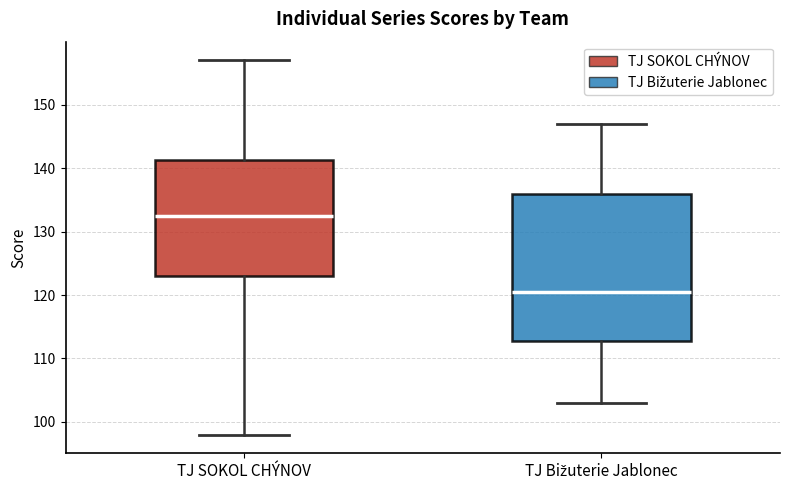

Reading left to right, transcribe this box plot: for each box, give where its median line is, the range the box spans, and where its two whiskers end, as read against the y-axis. The values are not printed on the chart, so give them approximately, as read against the axis.

TJ SOKOL CHÝNOV: median 133, box 123 to 141, whiskers 98 to 157
TJ Bižuterie Jablonec: median 121, box 113 to 136, whiskers 103 to 147